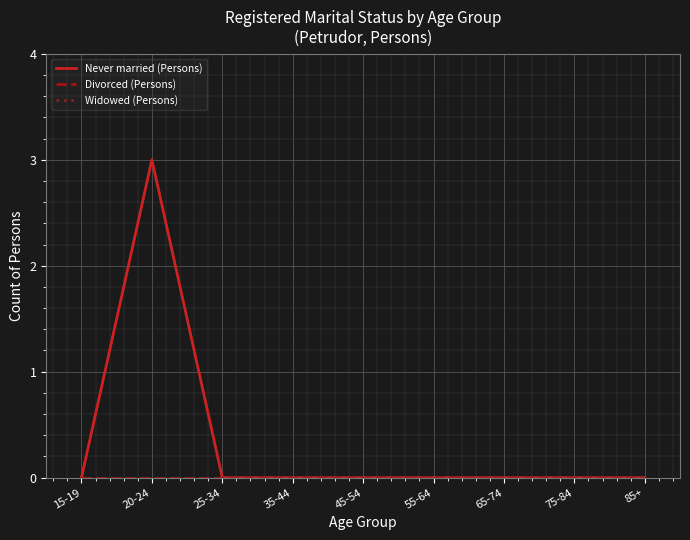

True or false: Divorced (Persons) has a value of 0 at 15-19.

True